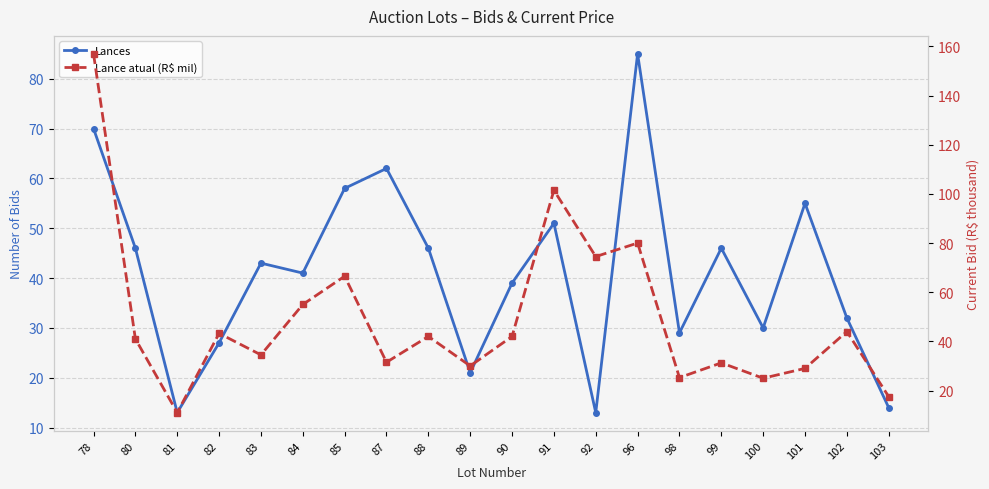

In Lances, how many points are higher than both neighbors (excluding endpoints)?

6